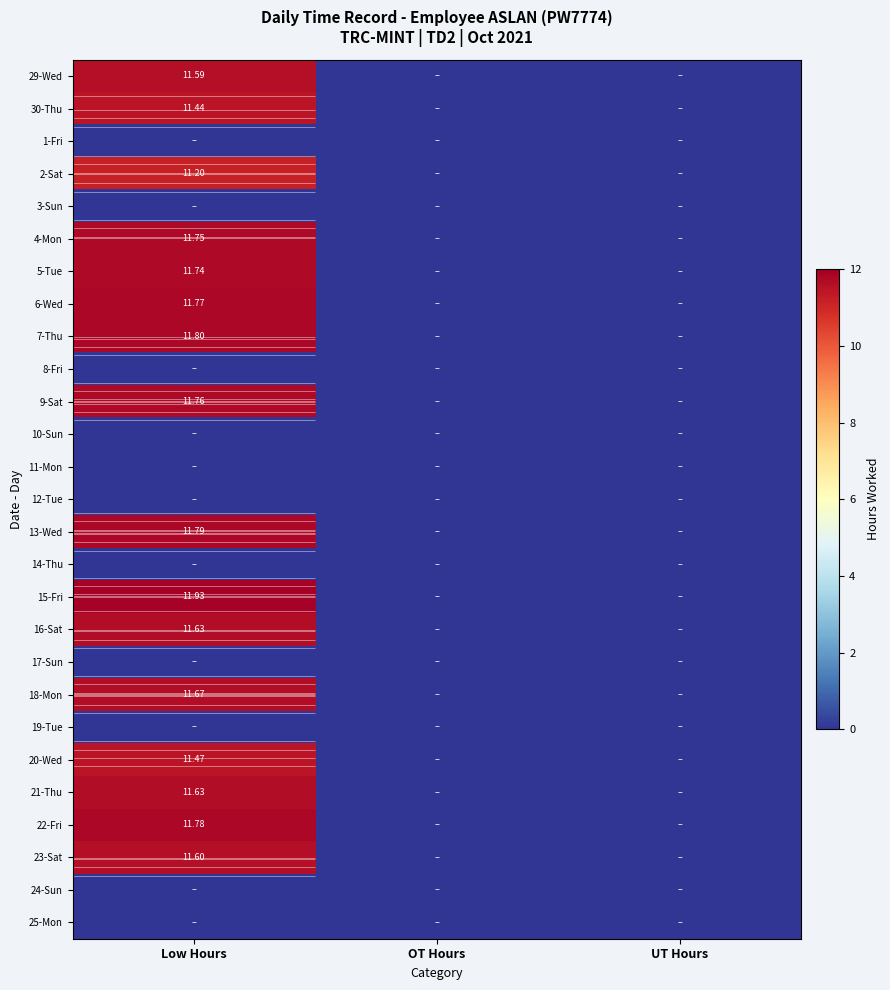

At how many categories does at least one series exceed 11?

1